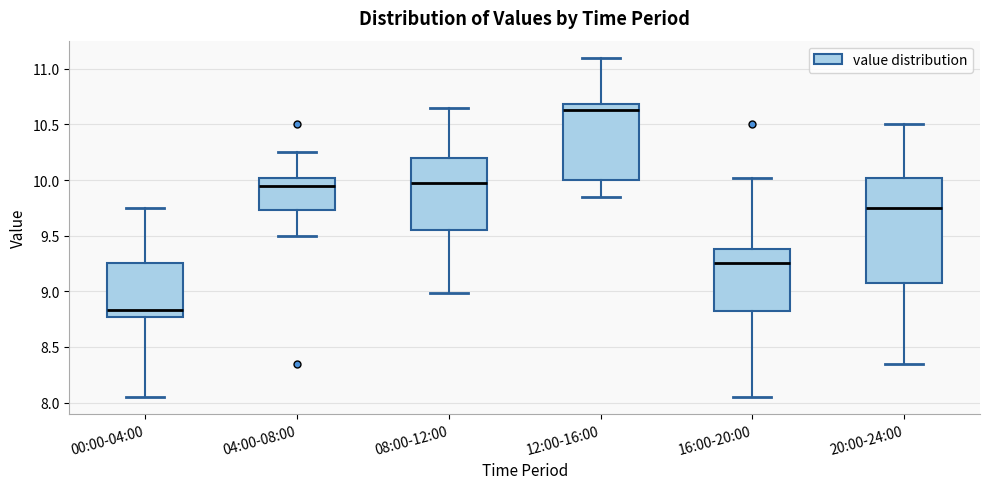

Which box has the highest median line?

12:00-16:00